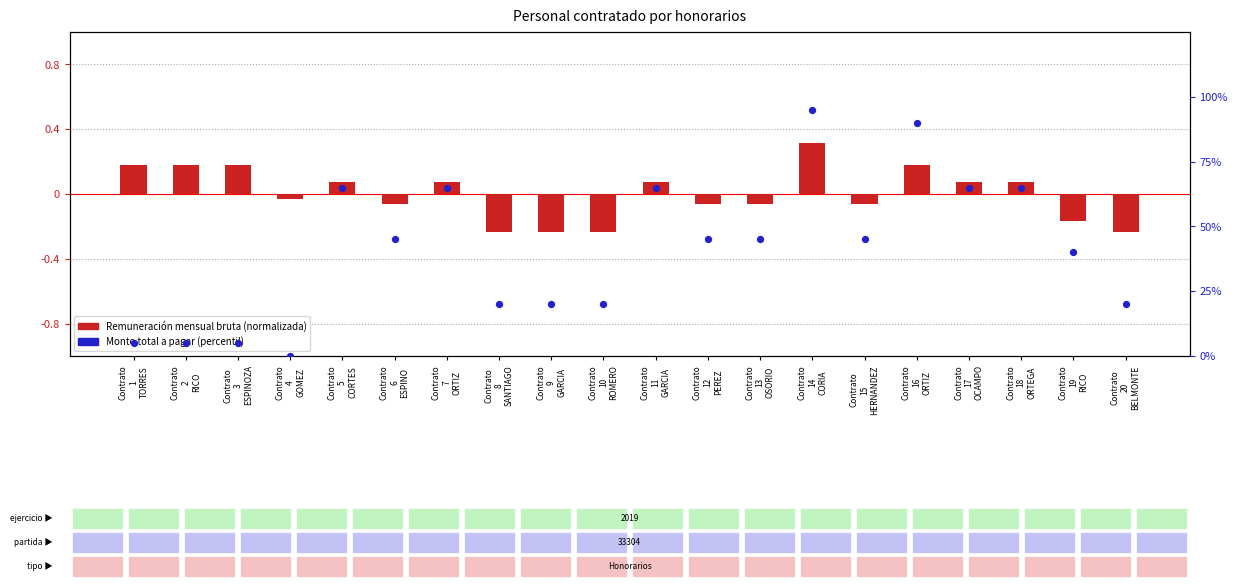

Which series reaches the maximum Y coordinate?

Monto total a pagar (percentil)